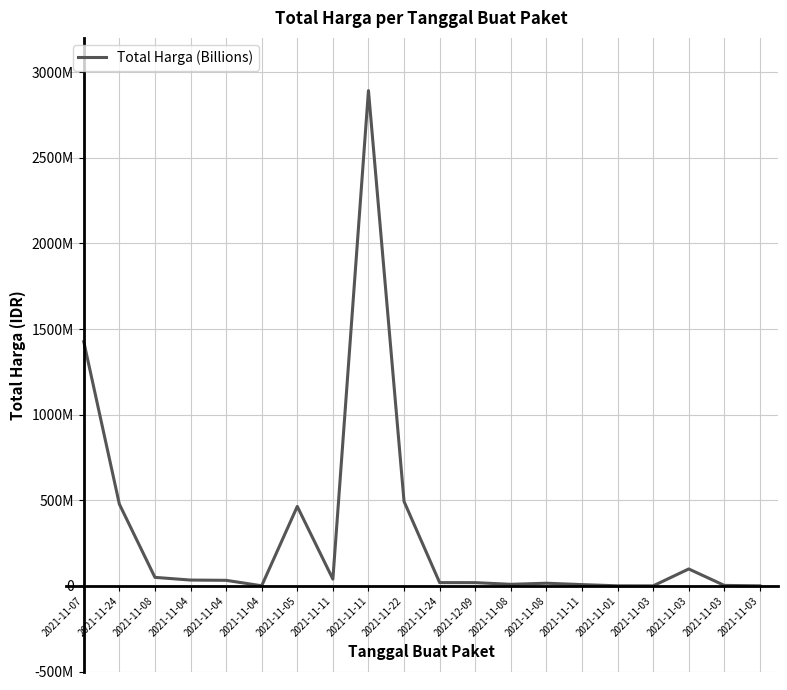

Where is the first local minimum?

2021-11-04